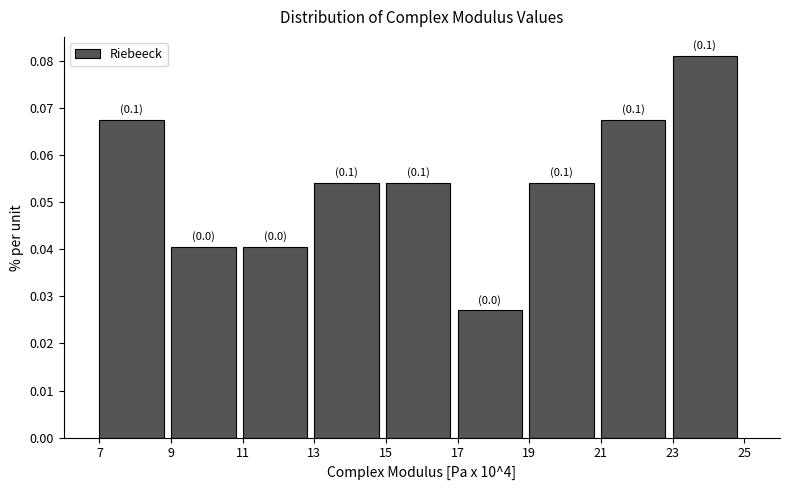

Which range on the x-axis has the tallest bar?

23 to 25